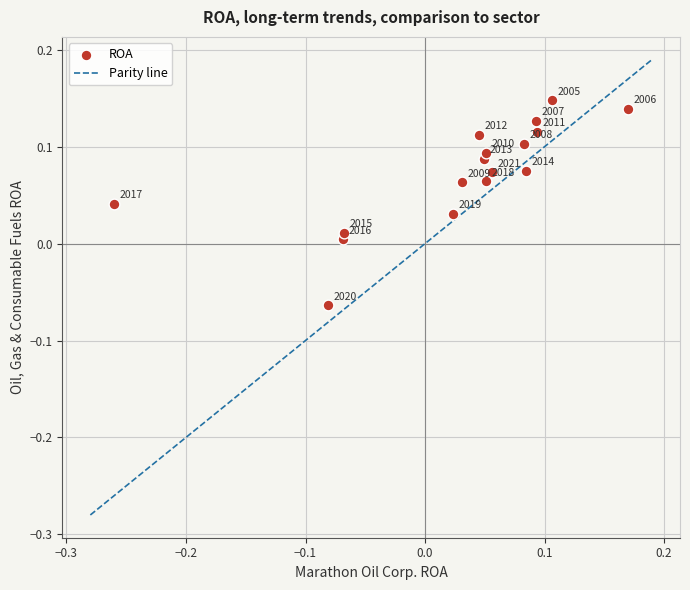

What is the range of X values (max minus min)?

0.4